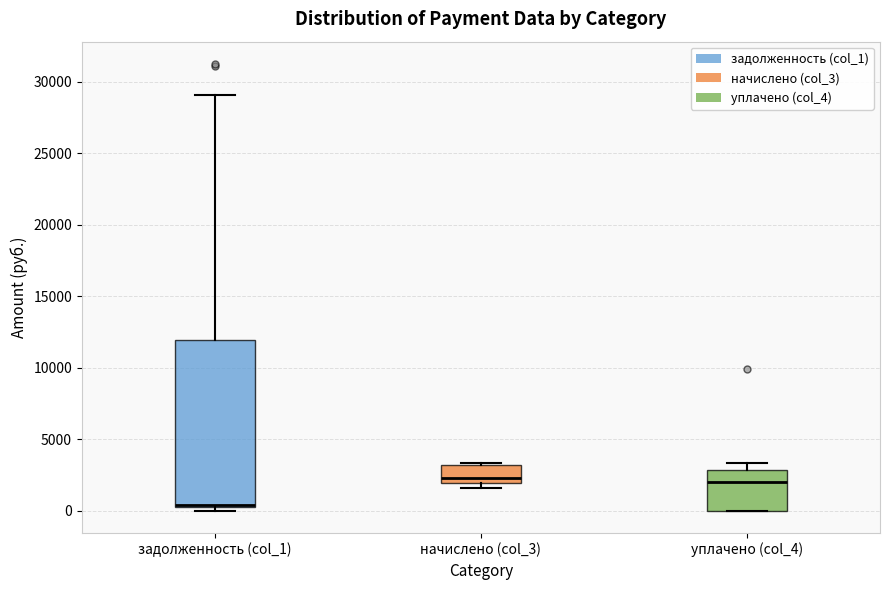

Reading left to right, transcribe this box plot: for each box, give where its median line is, the range the box spans, and where its two whiskers end, as read against the y-axis. The values are not printed on the chart, so give them approximately, as read against the axis.

задолженность (col_1): median 500 (drawn on the box's lower edge), box 500 to 12000, whiskers 0 to 29000
начислено (col_3): median 2500, box 2000 to 3000, whiskers 1500 to 3500
уплачено (col_4): median 2000, box 0 to 3000, whiskers 0 to 3500